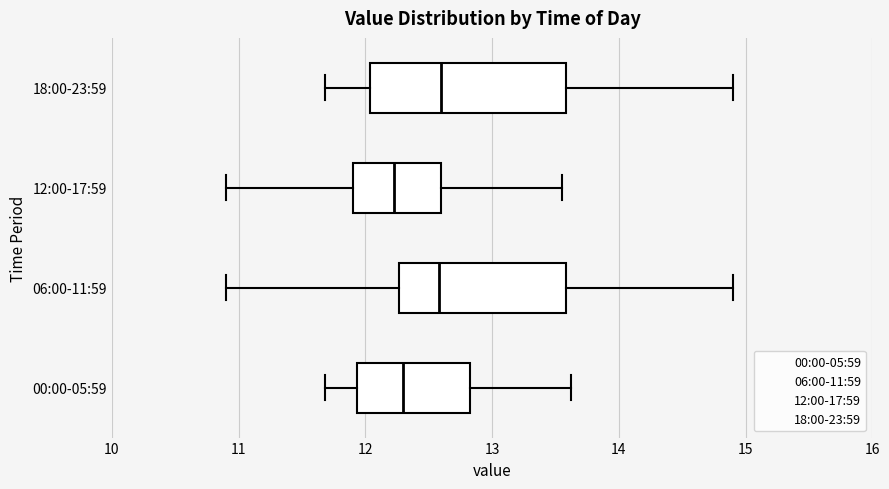

Which box is the widest, from its left edge to its right edge?

18:00-23:59